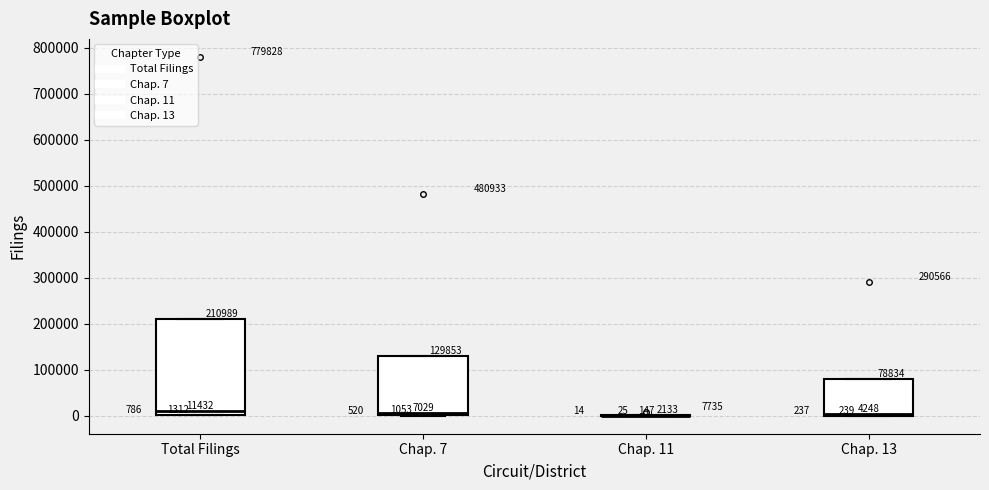

Which box is the tallest, from its lower edge to its upper edge?

Total Filings